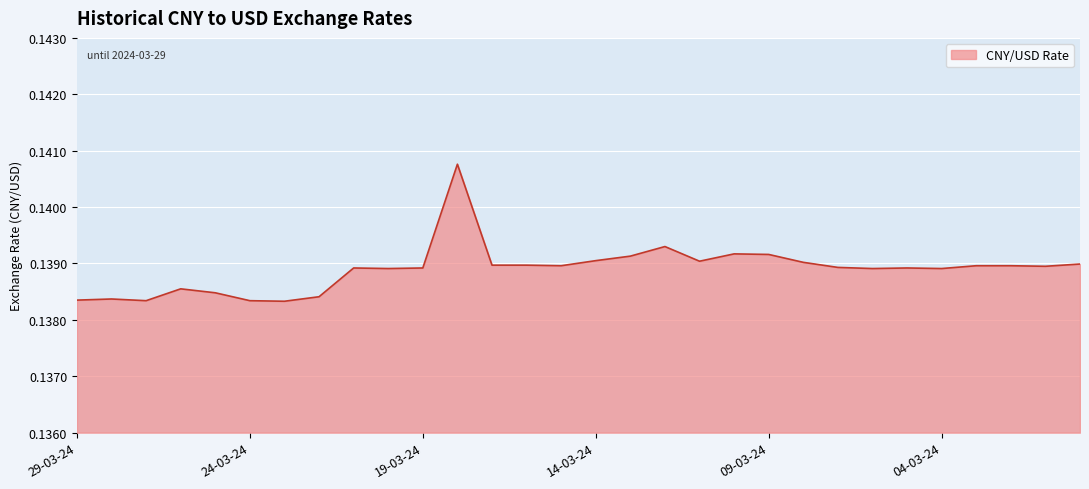

How many lines are shown in the chart?

1